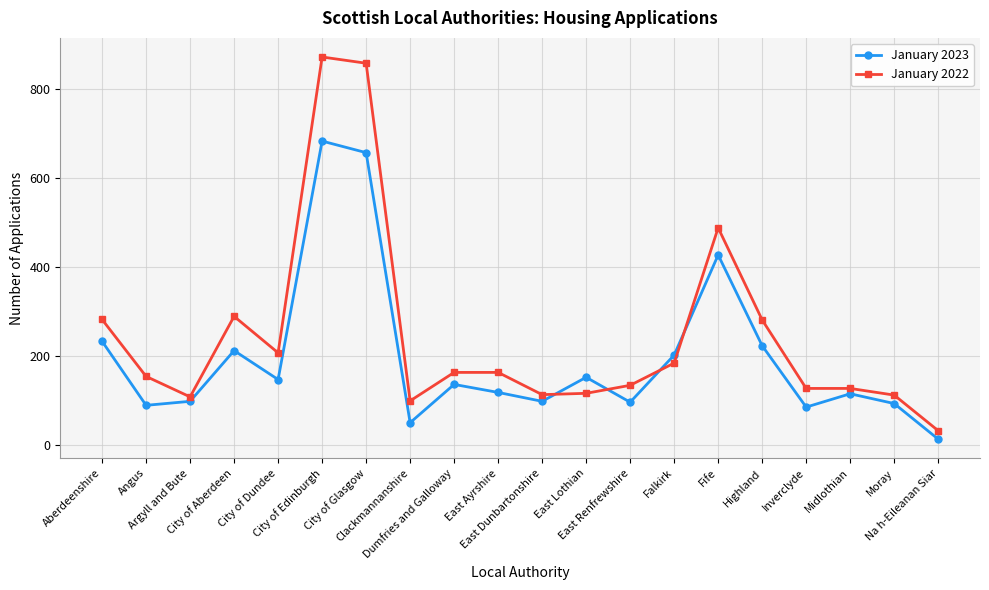

What is the value of the January 2023 point at the 3rd from the left?

98